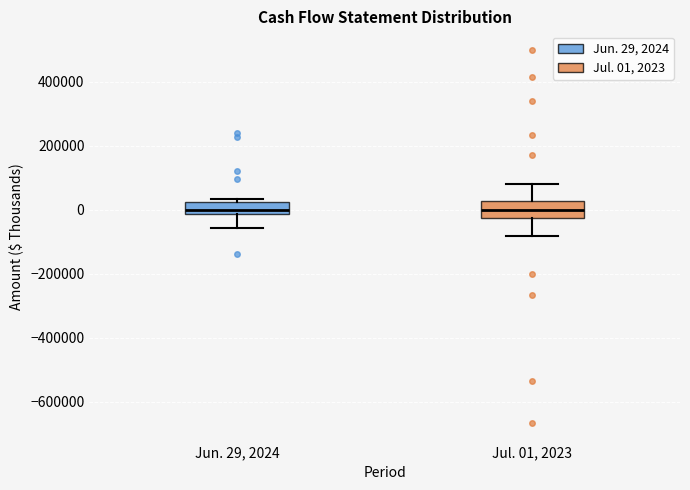

Reading left to right, transcribe this box plot: for each box, give where its median line is, the range the box spans, and where its two whiskers end, as read against the y-axis. The values are not printed on the chart, so give them approximately, as read against the axis.

Jun. 29, 2024: median 0, box -20000 to 20000, whiskers -60000 to 40000
Jul. 01, 2023: median 0, box -20000 to 20000, whiskers -80000 to 80000